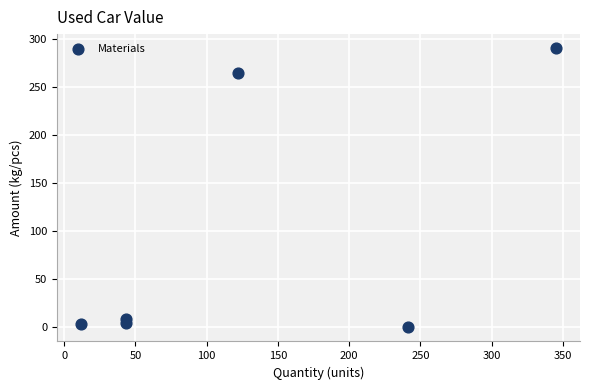

What Y value in the scatter plot is closest to 145?

264.3